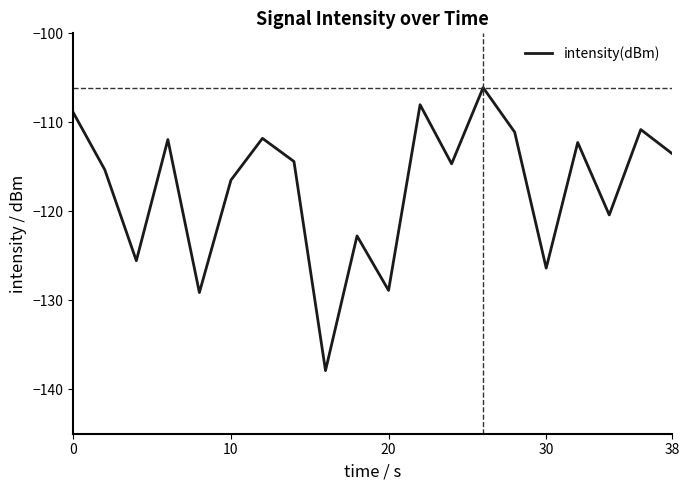

Does the chart display data point markers on the line(s)?

No